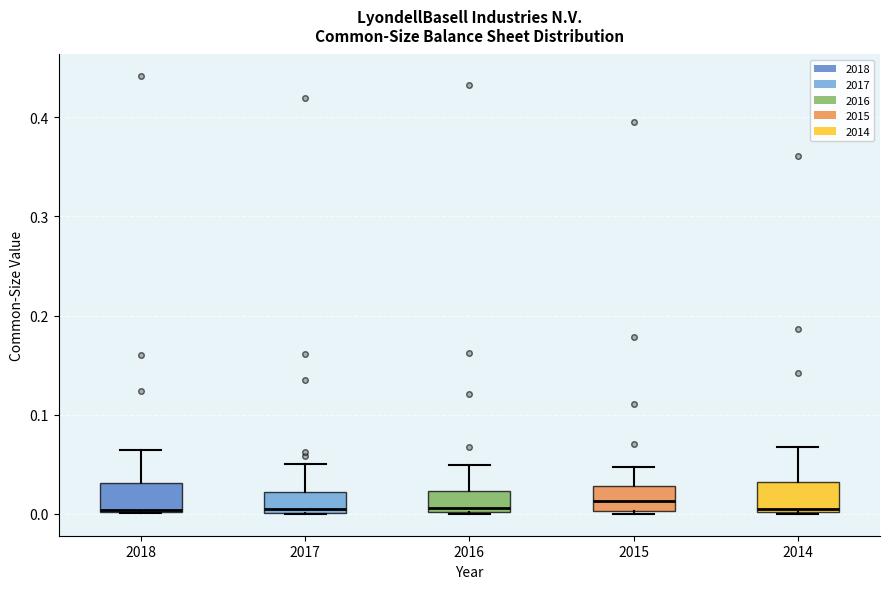

Reading left to right, read every box against the y-axis: the position of its median line, the range the box covers, and the ends of its whiskers. The values are not printed on the chart, so give them approximately, as read against the axis.

2018: median 0.00, box 0.00 to 0.03, whiskers 0.00 to 0.06
2017: median 0.00 (just above the box's lower edge), box 0.00 to 0.02, whiskers 0.00 to 0.05
2016: median 0.01, box 0.00 to 0.02, whiskers 0.00 to 0.05
2015: median 0.01, box 0.00 to 0.03, whiskers 0.00 to 0.05
2014: median 0.01, box 0.00 to 0.03, whiskers 0.00 to 0.07